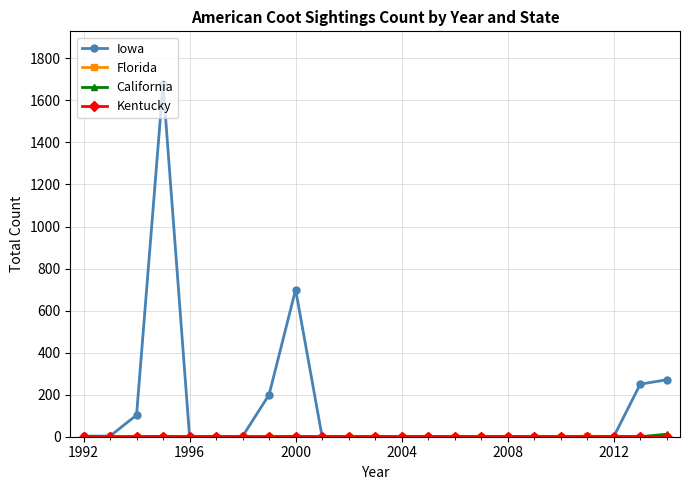

What is the greatest value displayed?

1677